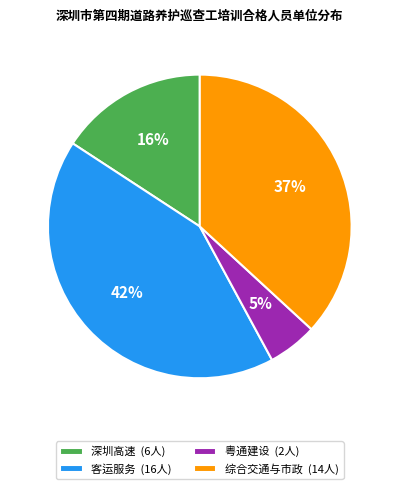

To the nearest percent, what portion does 粤通建设 (2人) represent?

5%